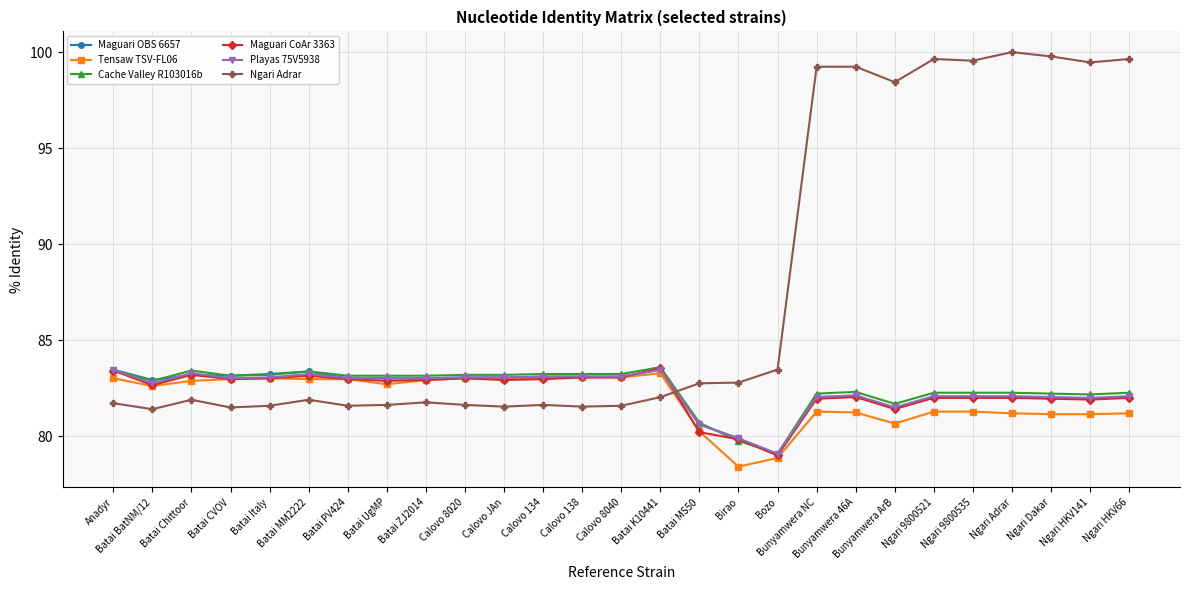

Which series changed the most between Anadyr and Ngari Dakar?

Ngari Adrar